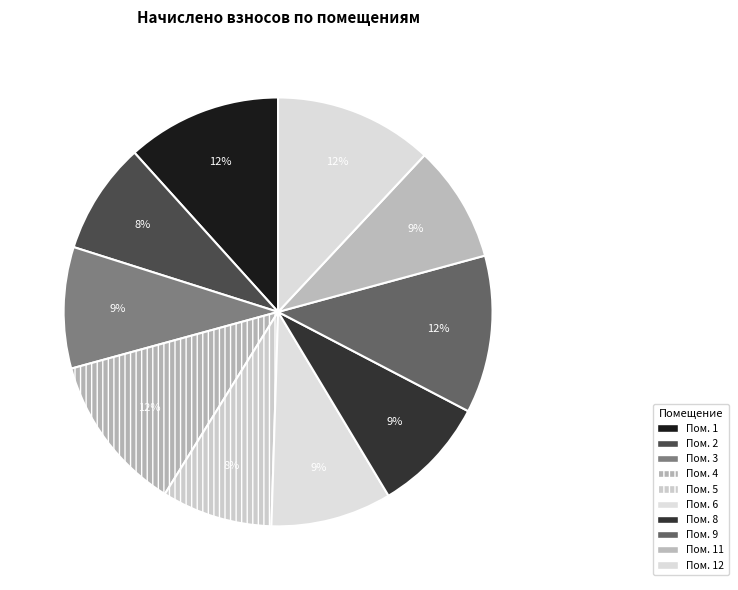

How many slices are in this pie chart?

10